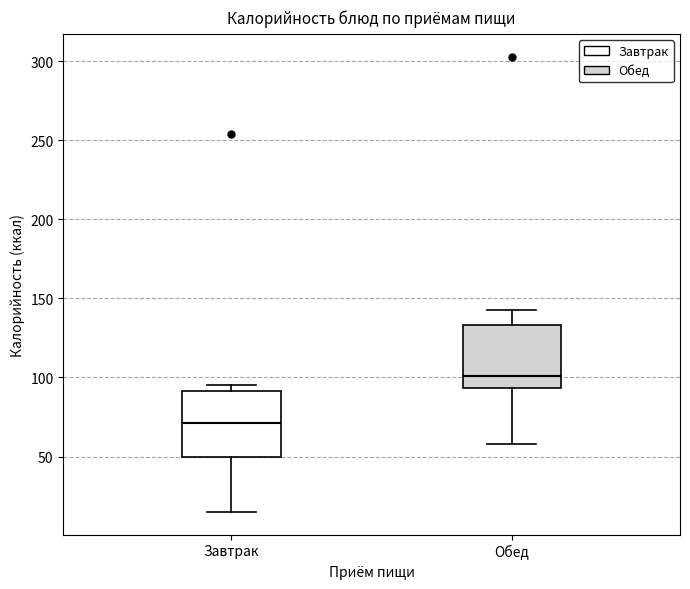

Where does the upper whisker of the box for Обед end on the y-axis? The values are not printed on the chart, so give them approximately, as read against the axis.

145